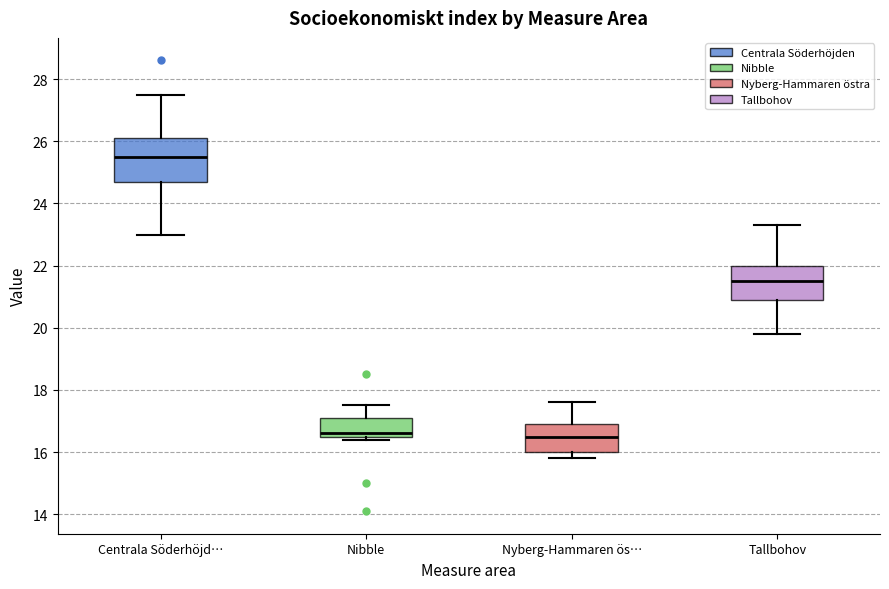

Reading left to right, read every box against the y-axis: the position of its median line, the range the box covers, and the ends of its whiskers. The values are not printed on the chart, so give them approximately, as read against the axis.

Centrala Söderhöjd…: median 25.6, box 24.8 to 26.2, whiskers 23.0 to 27.6
Nibble: median 16.6 (just above the box's lower edge), box 16.6 to 17.2, whiskers 16.4 to 17.6
Nyberg-Hammaren ös…: median 16.6, box 16.0 to 17.0, whiskers 15.8 to 17.6
Tallbohov: median 21.6, box 21.0 to 22.0, whiskers 19.8 to 23.4